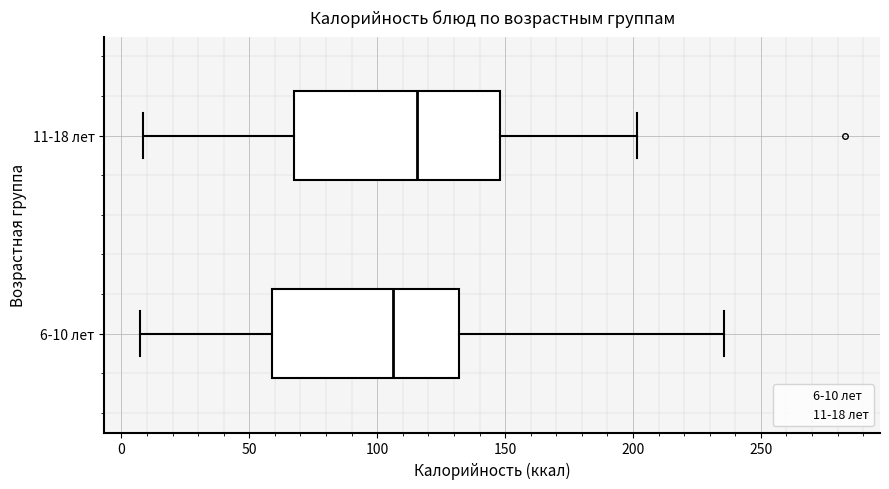

Where does the median line of the box for 6-10 лет sit on the x-axis? The values are not printed on the chart, so give them approximately, as read against the axis.

105